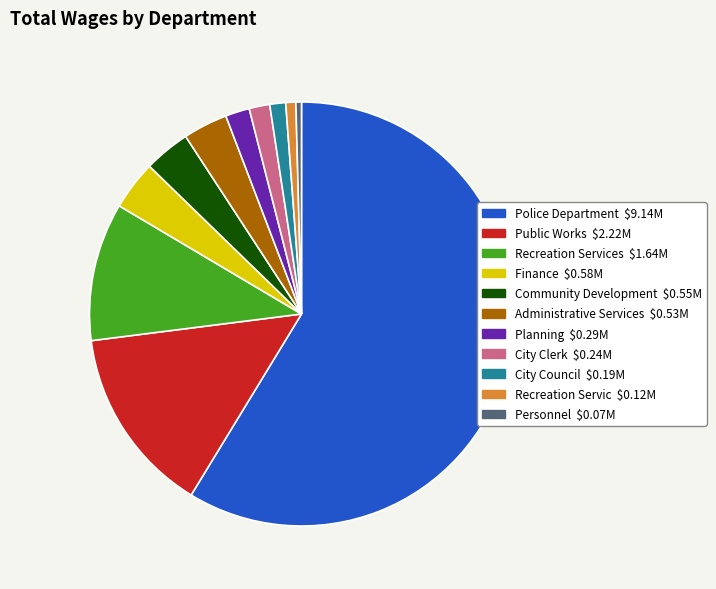

Is there a majority slice in this chart?

Yes